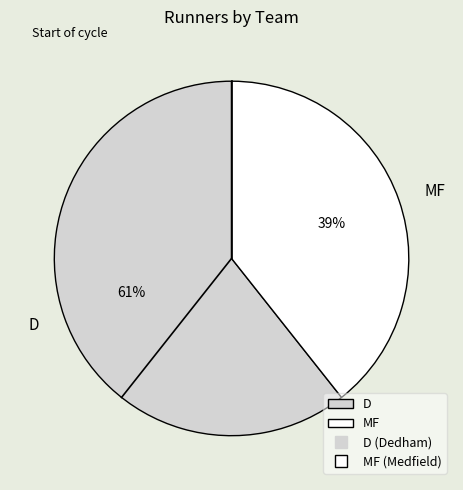

Which slice is the smallest?

MF